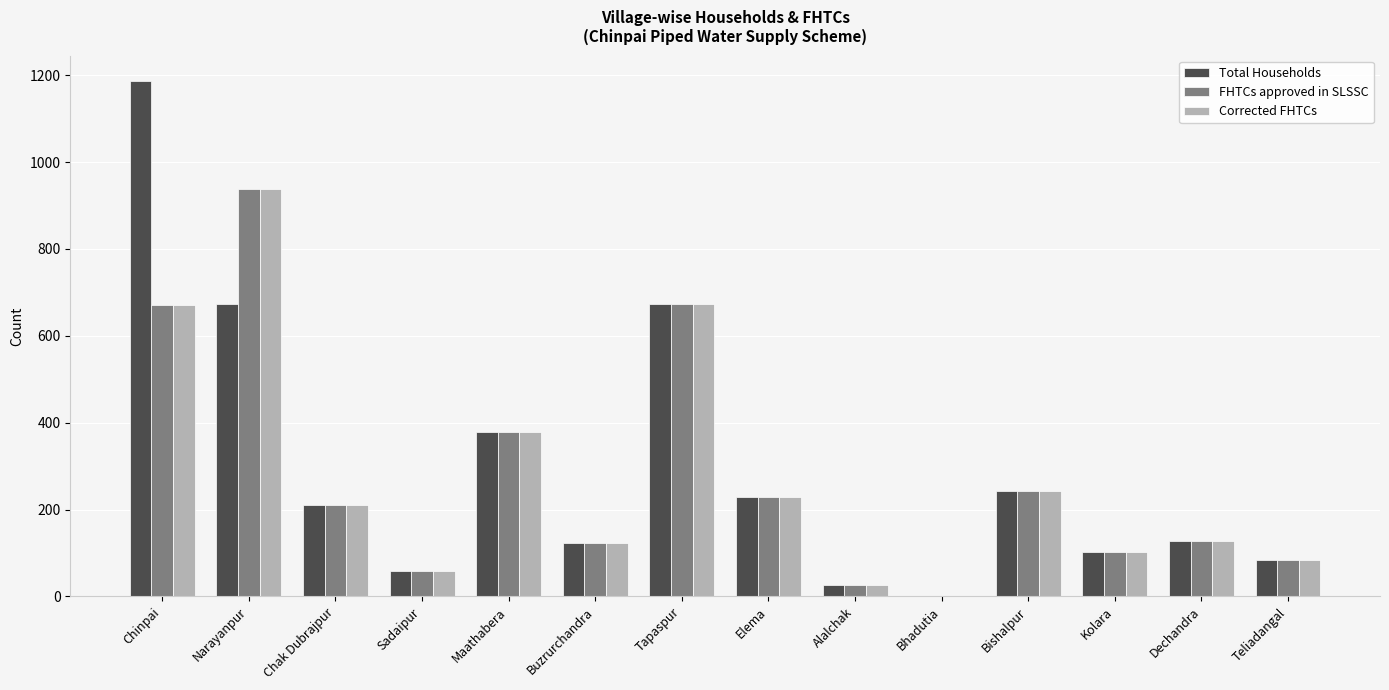

What is the maximum value shown in the chart?

1186